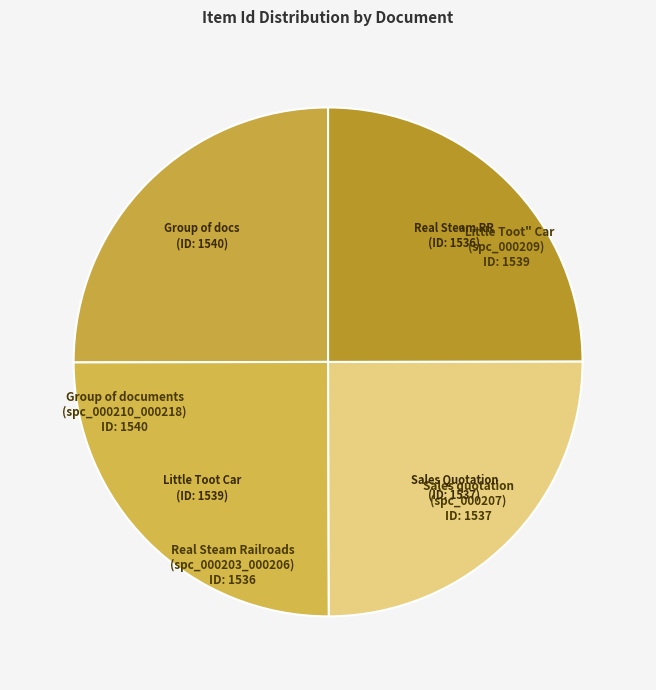

Rank the categories by value from highest to lowest.

spc_spac_000210_000218, spc_spac_000209, spc_spac_000207, spc_spac_000203_000206